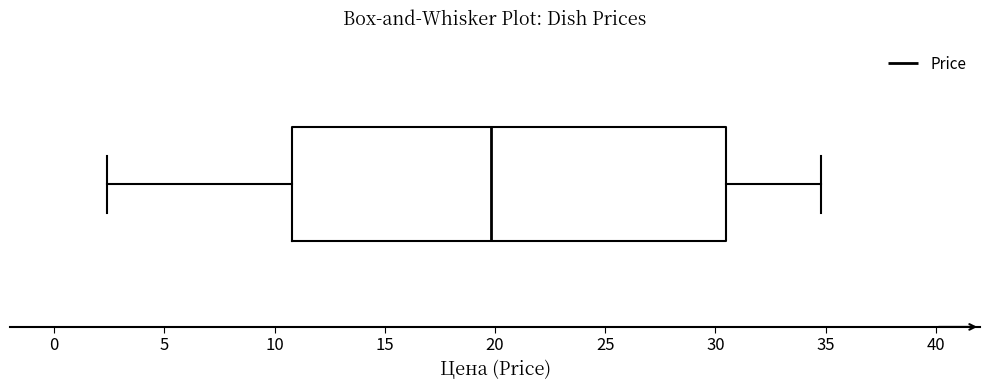

Where is the left edge of the box on the x-axis? The values are not printed on the chart, so give them approximately, as read against the axis.

11.0